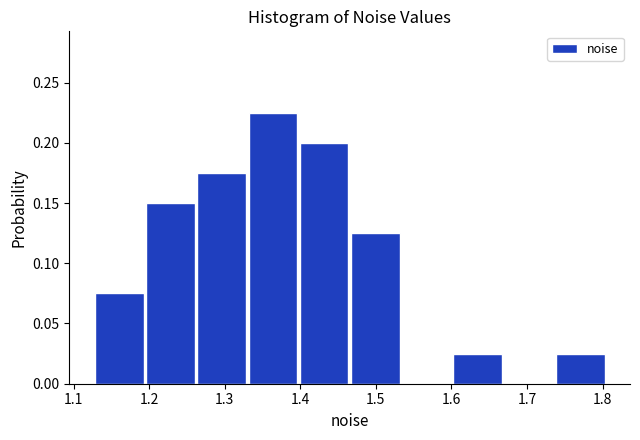

Reading left to right, list every bar in this chart as the range it spans on the x-axis followed by its height. Neither the bar edges nor the heights are printed on the chart, so give them approximately, as read against the axes.

1.13 to 1.20: 0.075
1.20 to 1.26: 0.150
1.26 to 1.33: 0.175
1.33 to 1.40: 0.225
1.40 to 1.47: 0.200
1.47 to 1.53: 0.125
1.53 to 1.60: 0
1.60 to 1.67: 0.025
1.67 to 1.74: 0
1.74 to 1.81: 0.025